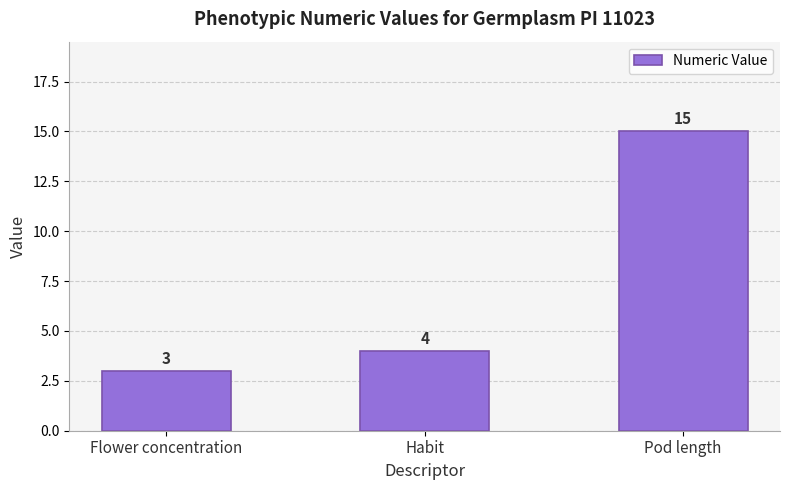

How many data points are less than 4?

1